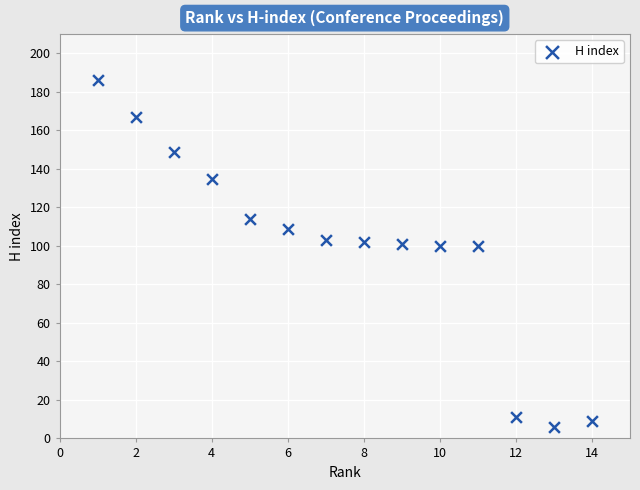

What is the range of X values (max minus min)?

13